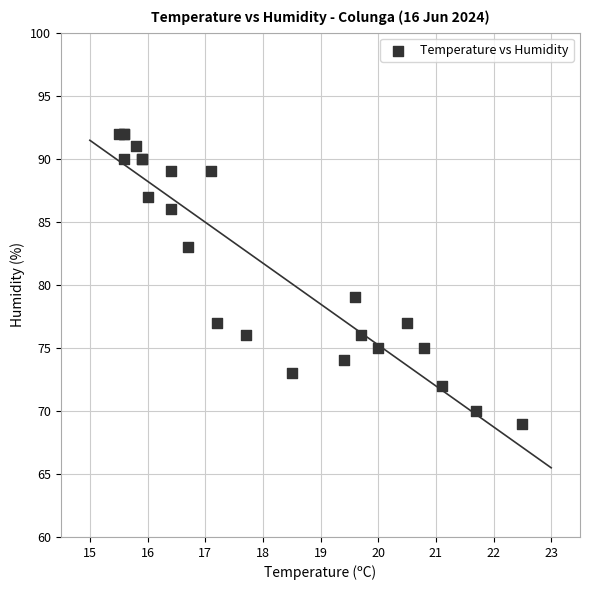

What Y value in the scatter plot is closest to 80?

79